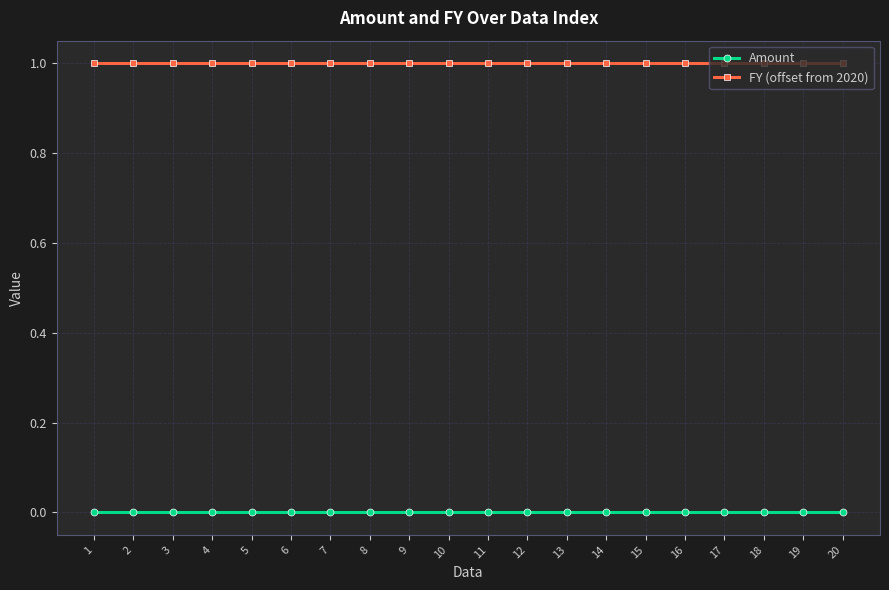

What is the sum of all FY (offset from 2020) values?

20